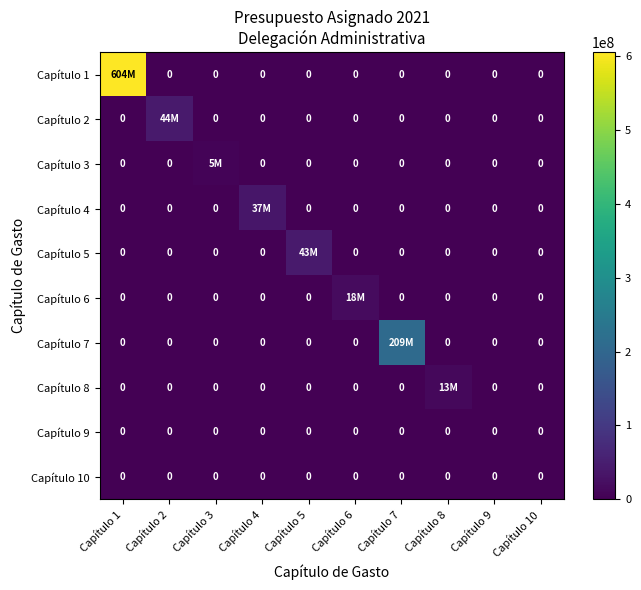

The Capítulo 9 series shows 0 at Capítulo 7. True or false?

True